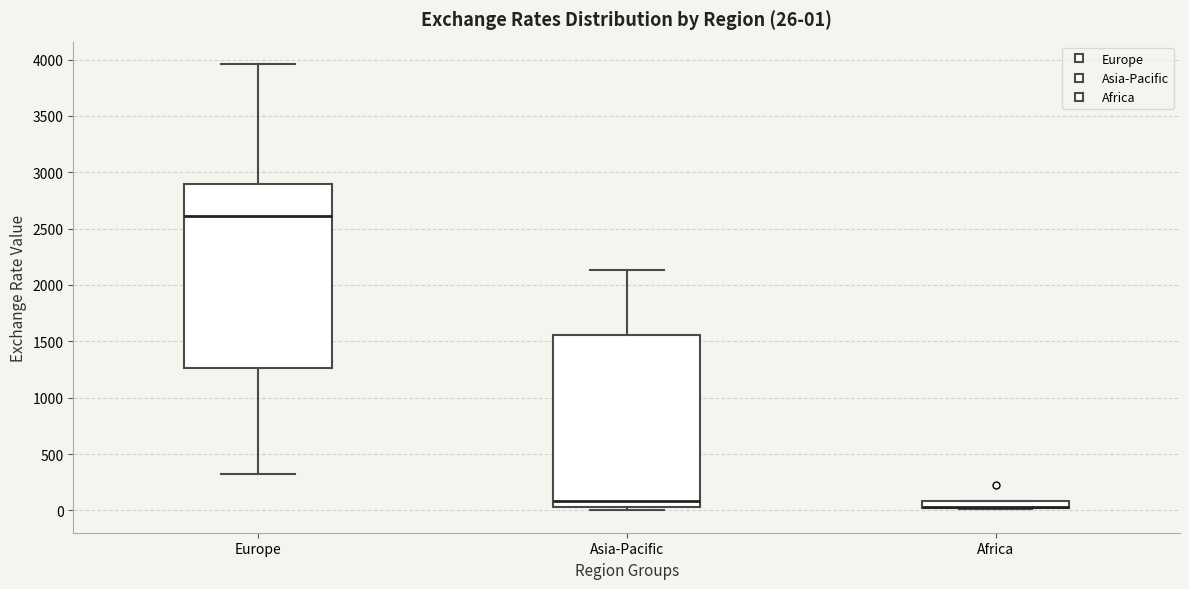

Comparing the boxes themselves (not the whiskers), which one is the tallest?

Europe